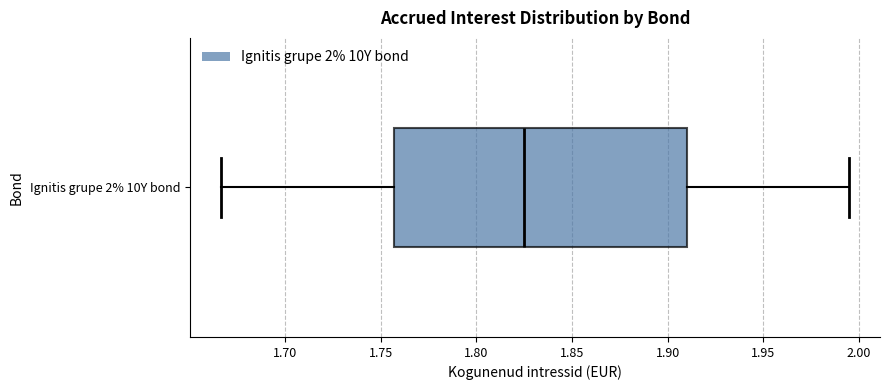

Where does the left whisker of the box for Ignitis grupe 2% 10Y bond end on the x-axis? The values are not printed on the chart, so give them approximately, as read against the axis.

1.665